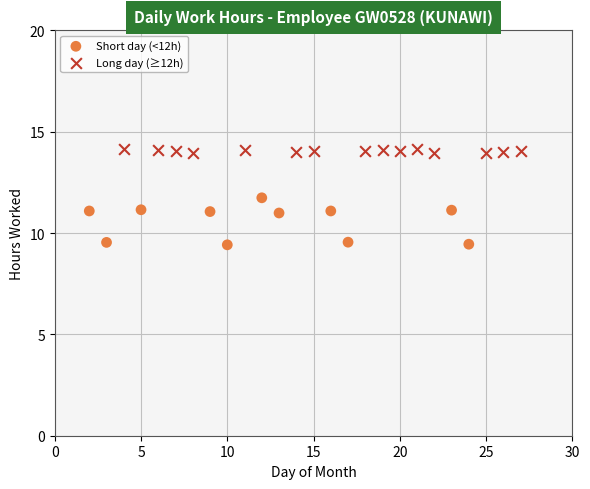

Which series contains the lowest Y value?

Short day (<12h)